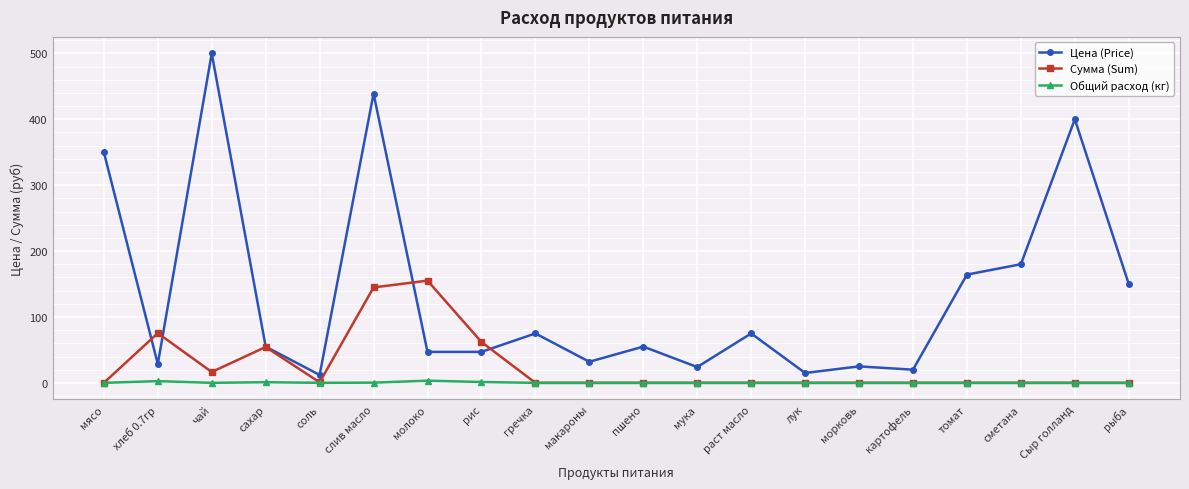

The value of Цена (Price) at сметана is 107.0. True or false?

False